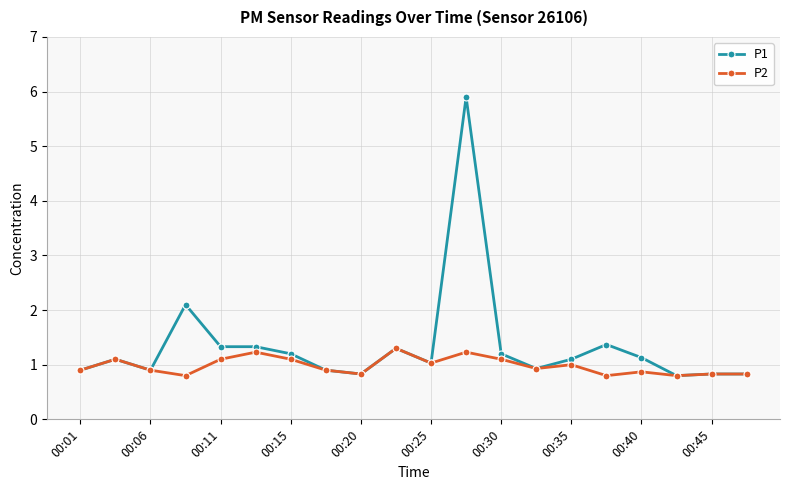

Rank the series by their average value, from highest to lowest.

P1, P2